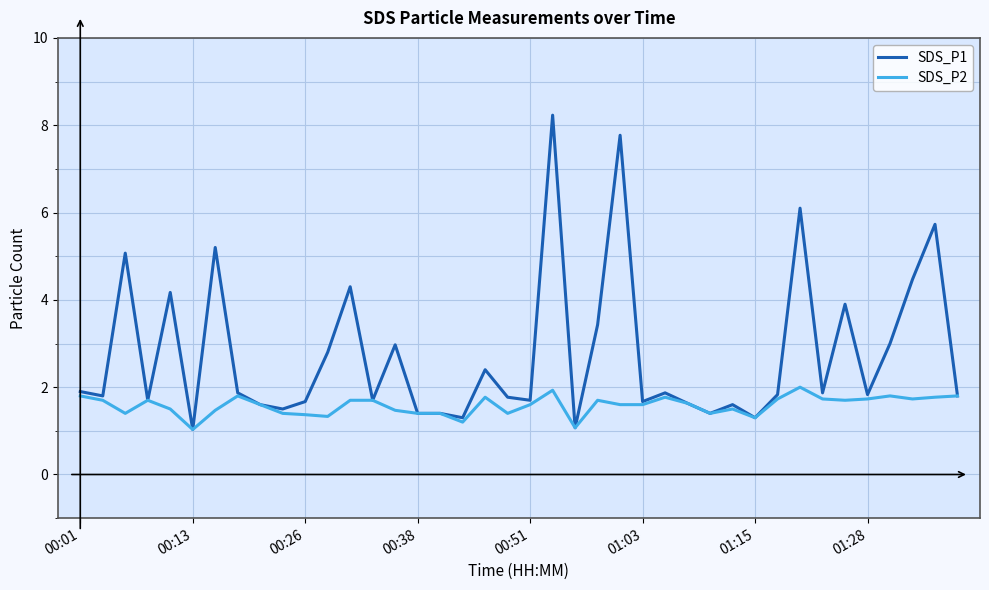

Which series has the widest spread of values?

SDS_P1